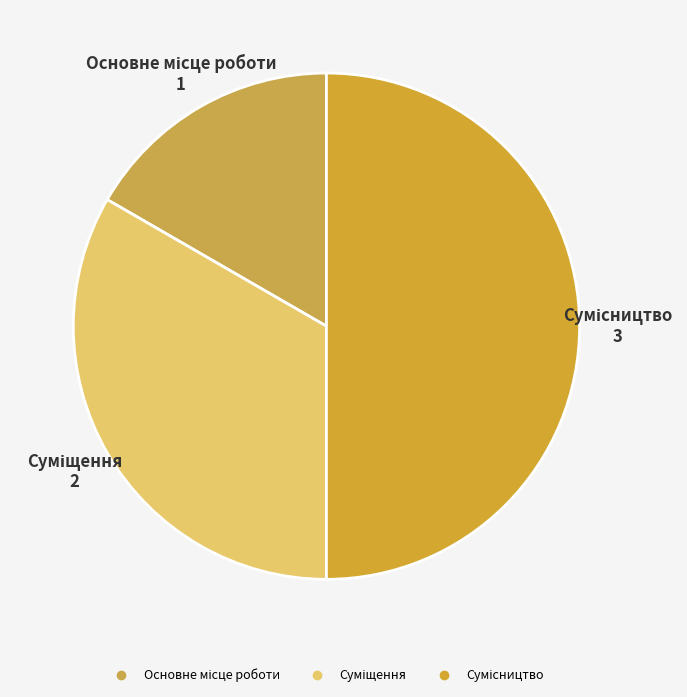

Is Основне місце роботи the majority of the pie?

No